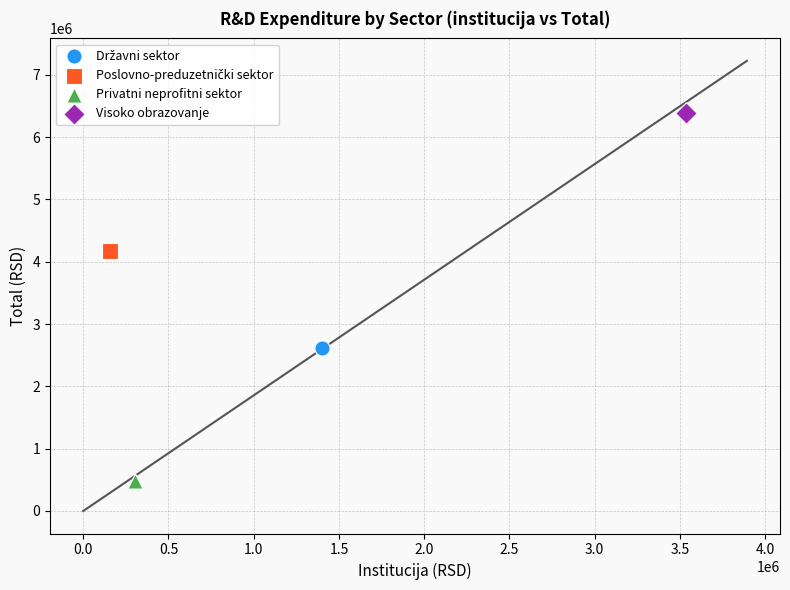

Which series contains the highest Y value?

Visoko obrazovanje